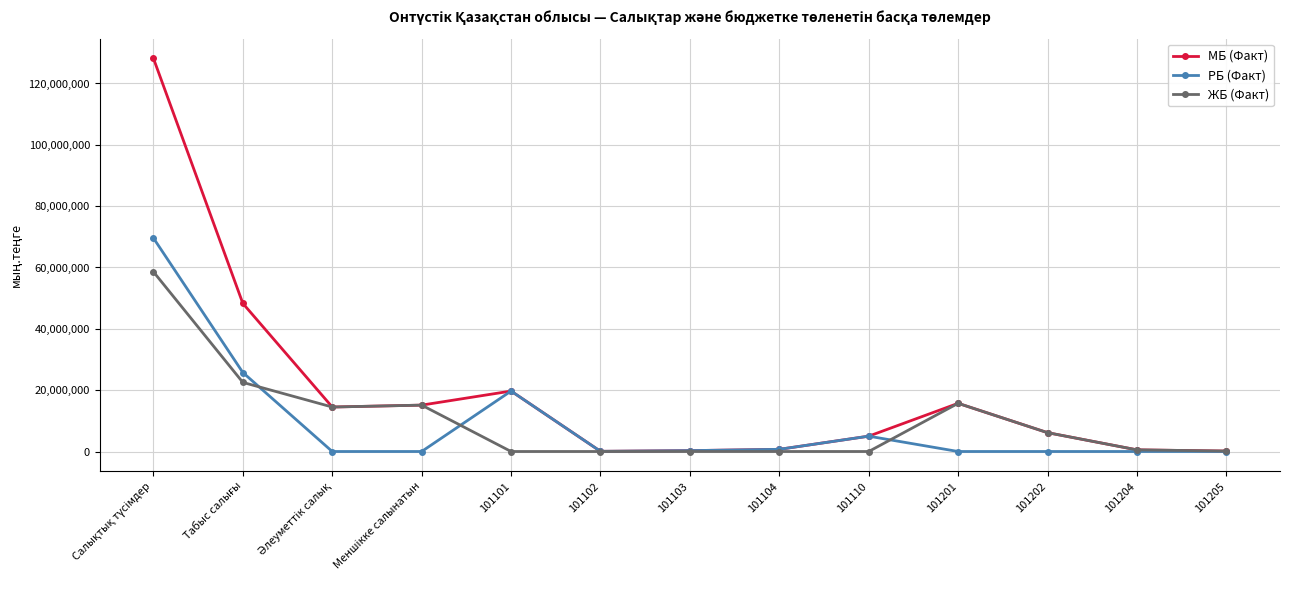

What is the greatest value displayed?

128204331